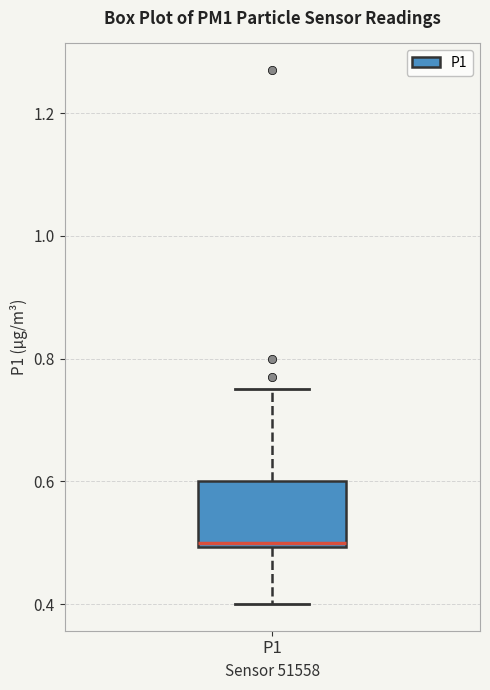

Read this box plot against the y-axis: the position of the median line, the range covered by the box, and the ends of both whiskers. The values are not printed on the chart, so give them approximately, as read against the axis.

median 0.50 (just above the box's lower edge), box 0.50 to 0.60, whiskers 0.40 to 0.76